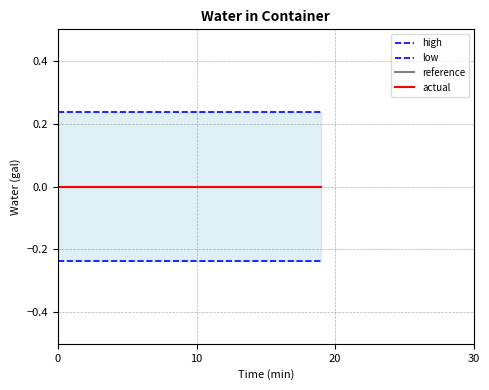

True or false: reference has more than 0 points higher than both neighbors.

False